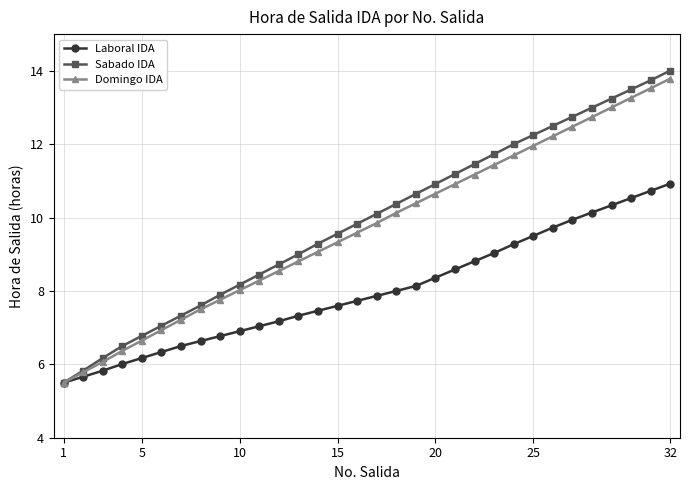

List the series in order of their peak value, lowest first.

Laboral IDA, Domingo IDA, Sabado IDA